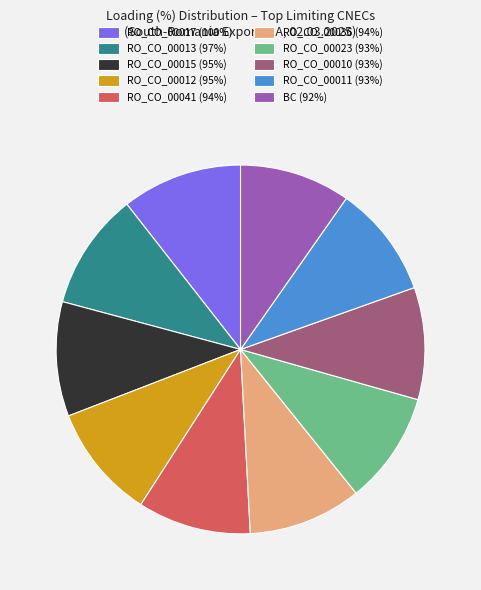

How many segments does this pie chart have?

10